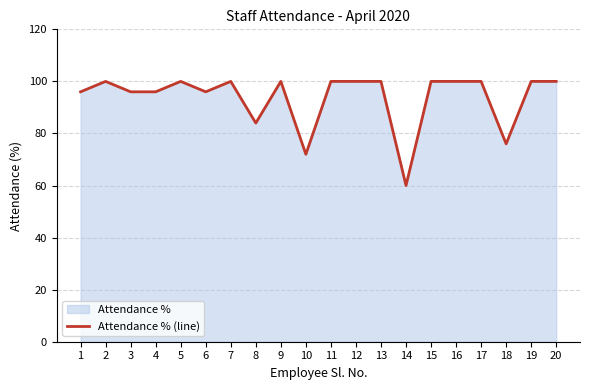

How many interior local peaks (higher than both neighbors) does the data have?

4